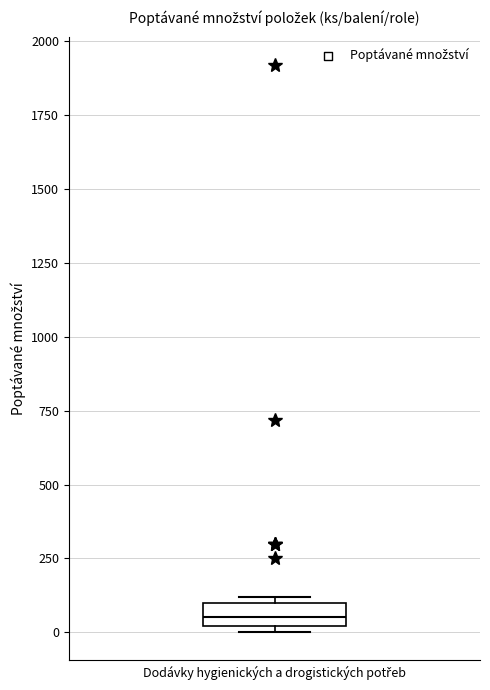

Where is the lower edge of the box on the y-axis? The values are not printed on the chart, so give them approximately, as read against the axis.

0